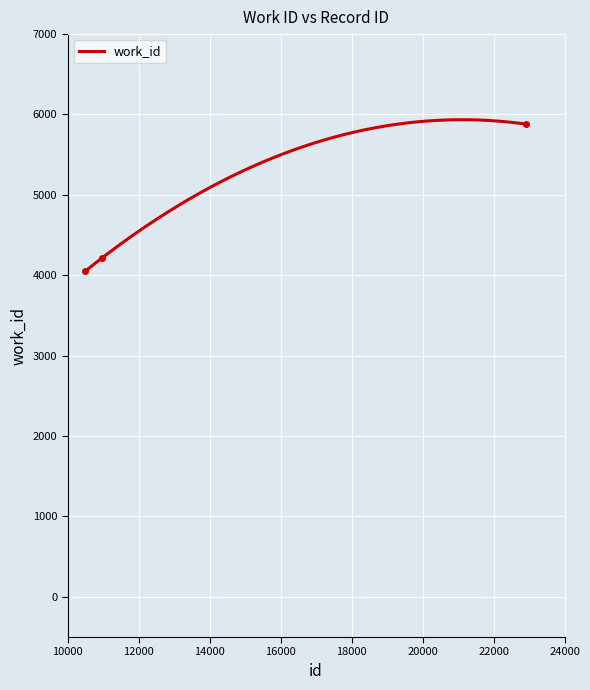

How many categories are shown in the chart?

3